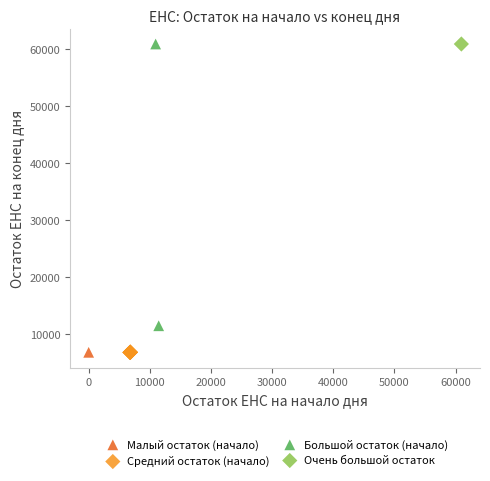

What are all the series names shown in the legend?

Малый остаток (начало), Средний остаток (начало), Большой остаток (начало), Очень большой остаток